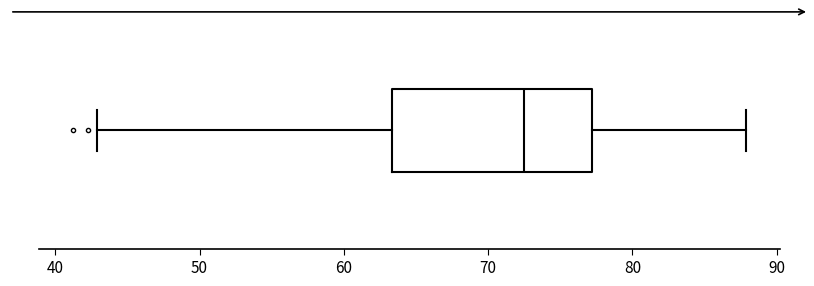

Where does the left whisker of the box end on the x-axis? The values are not printed on the chart, so give them approximately, as read against the axis.

43